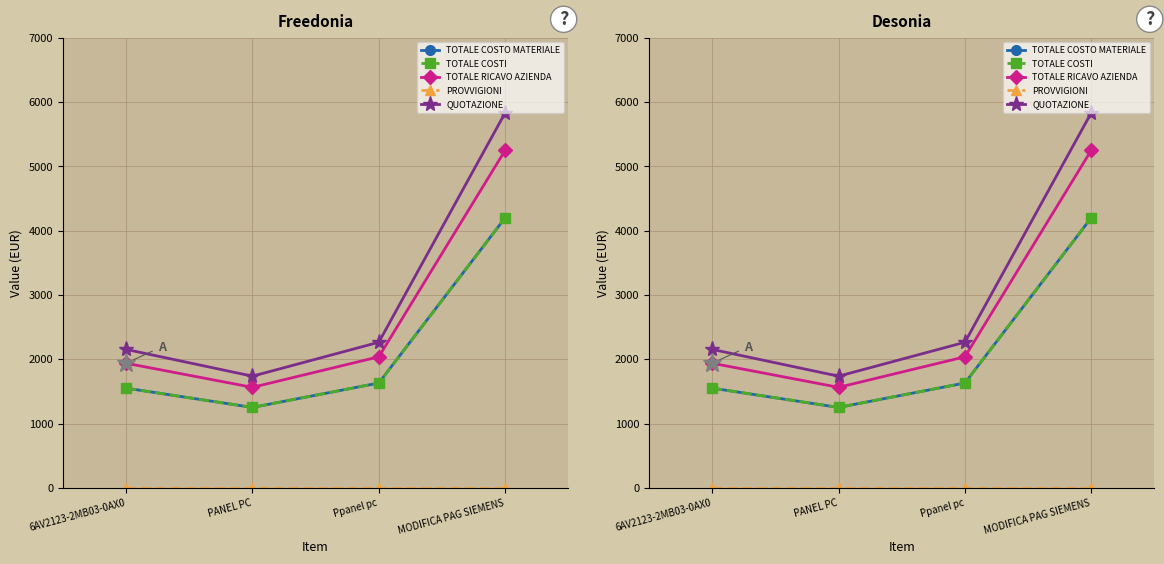

What is the average value of the TOTALE COSTI series?

2157.5